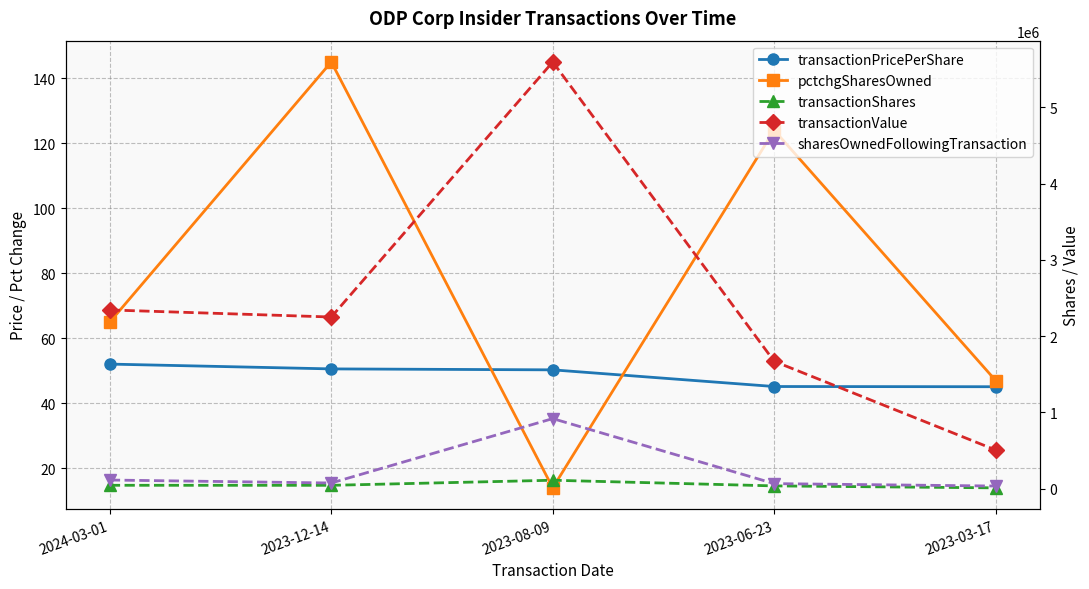

The value of pctchgSharesOwned at 2023-12-14 is 145.0. True or false?

True